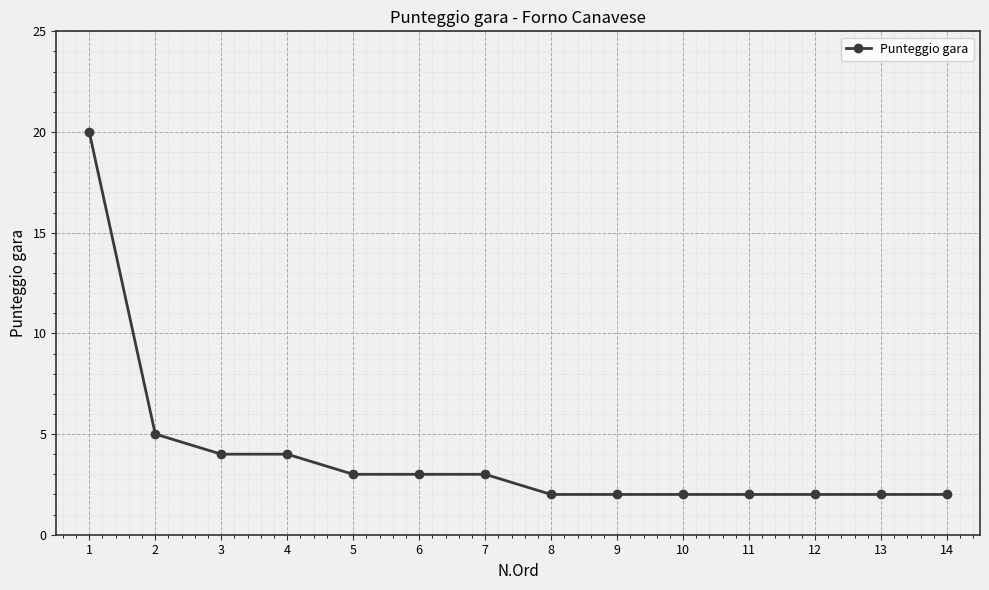

What is the greatest value displayed?

20